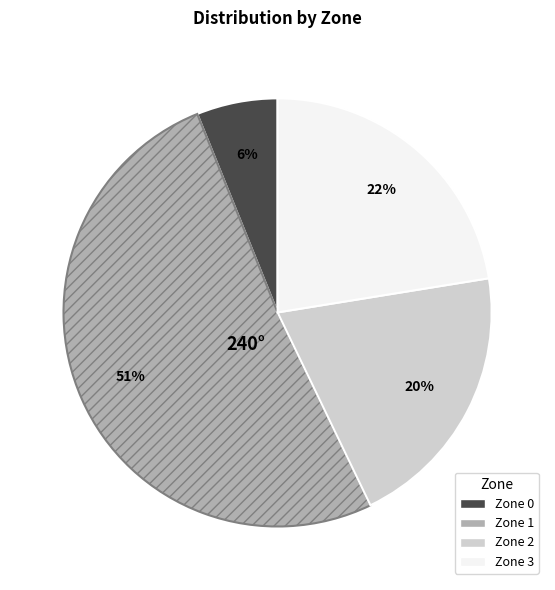

What is the majority slice?

Zone 1